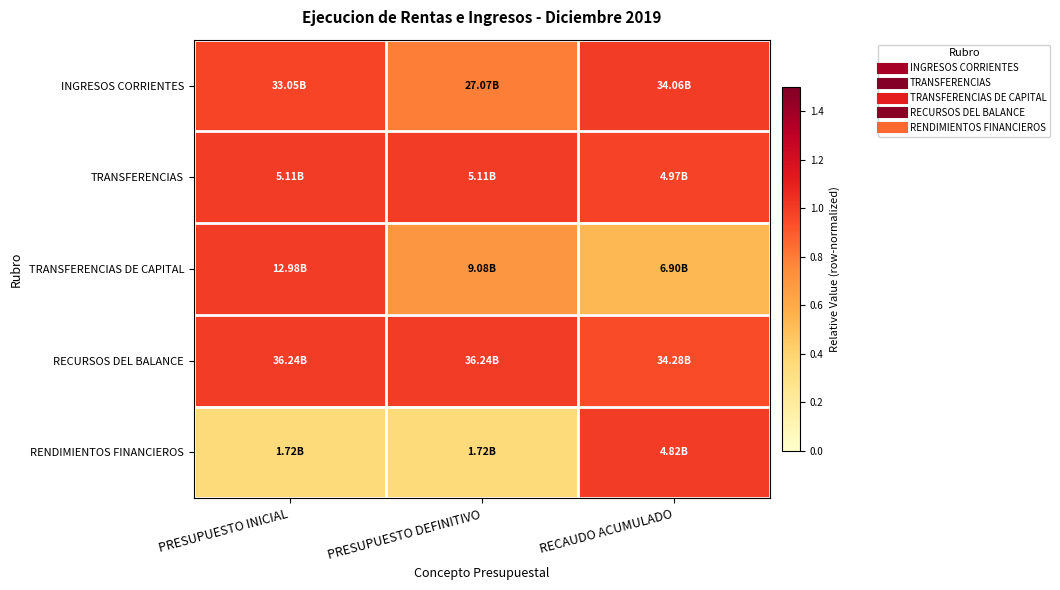

Reading left to right, transcribe all the data shown in this chart.

INGRESOS CORRIENTES: PRESUPUESTO INICIAL=1.0	PRESUPUESTO DEFINITIVO=0.8	RECAUDO ACUMULADO=1.0
TRANSFERENCIAS: PRESUPUESTO INICIAL=1.0	PRESUPUESTO DEFINITIVO=1.0	RECAUDO ACUMULADO=1.0
TRANSFERENCIAS DE CAPITAL: PRESUPUESTO INICIAL=1.0	PRESUPUESTO DEFINITIVO=0.7	RECAUDO ACUMULADO=0.5
RECURSOS DEL BALANCE: PRESUPUESTO INICIAL=1.0	PRESUPUESTO DEFINITIVO=1.0	RECAUDO ACUMULADO=0.9
RENDIMIENTOS FINANCIEROS: PRESUPUESTO INICIAL=0.4	PRESUPUESTO DEFINITIVO=0.4	RECAUDO ACUMULADO=1.0